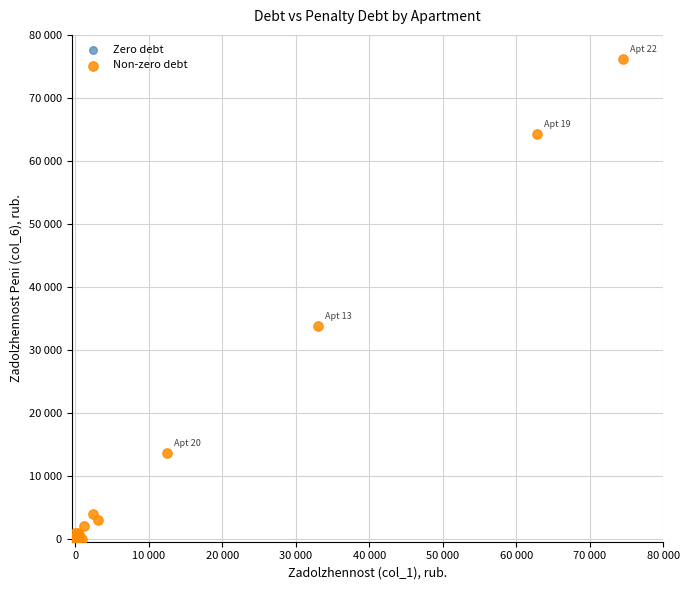

What are all the series names shown in the legend?

Zero debt, Non-zero debt